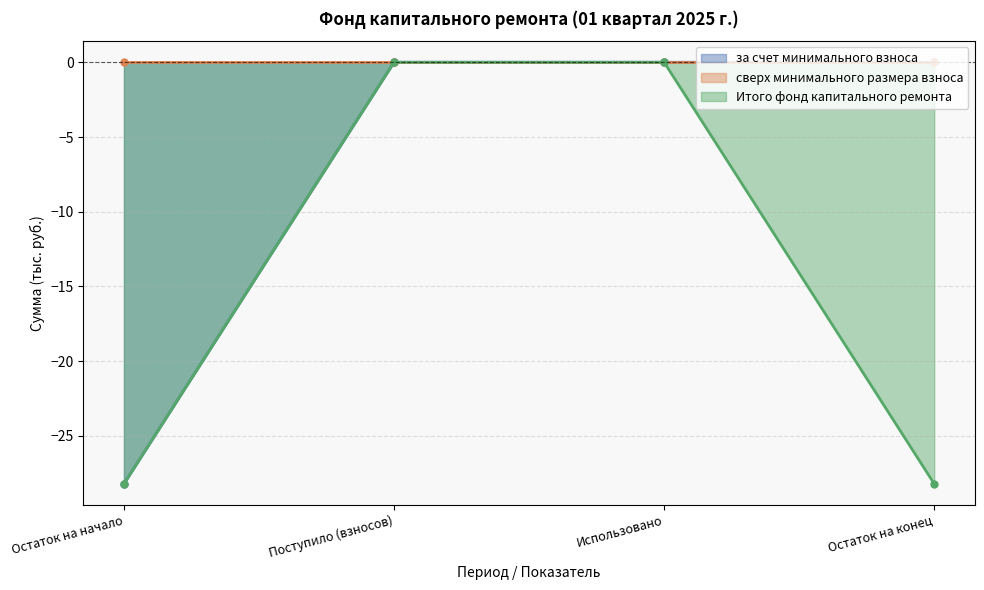

Which series has the widest spread of values?

за счет минимального взноса